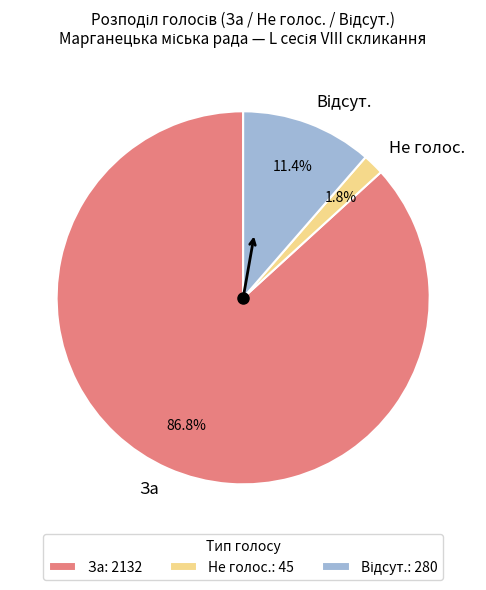

Is there any slice that represents more than half of the pie?

Yes